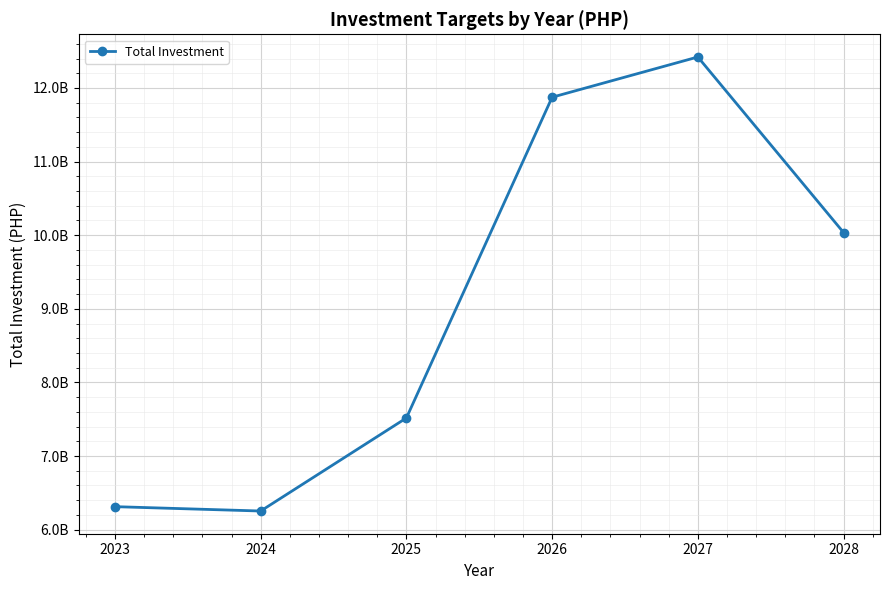

The value at 2023 is 8245725459. True or false?

False